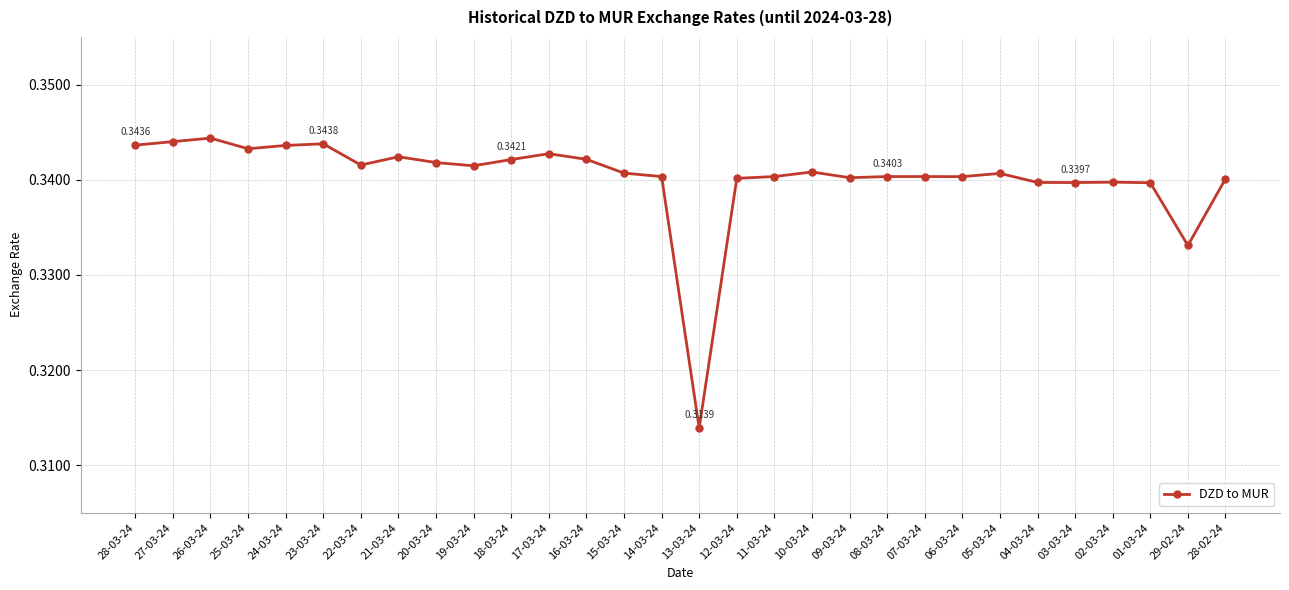

What is the sum of the values at 17-03-24 and 07-03-24?

0.7